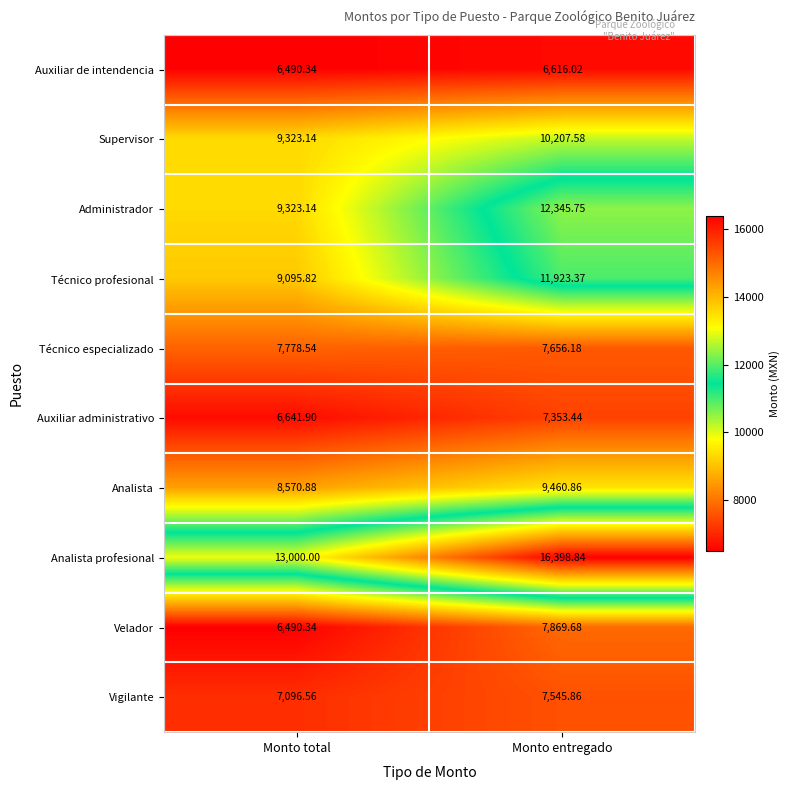

Rank the series by their maximum value, from highest to lowest.

Analista profesional, Administrador, Técnico profesional, Supervisor, Analista, Velador, Técnico especializado, Vigilante, Auxiliar administrativo, Auxiliar de intendencia